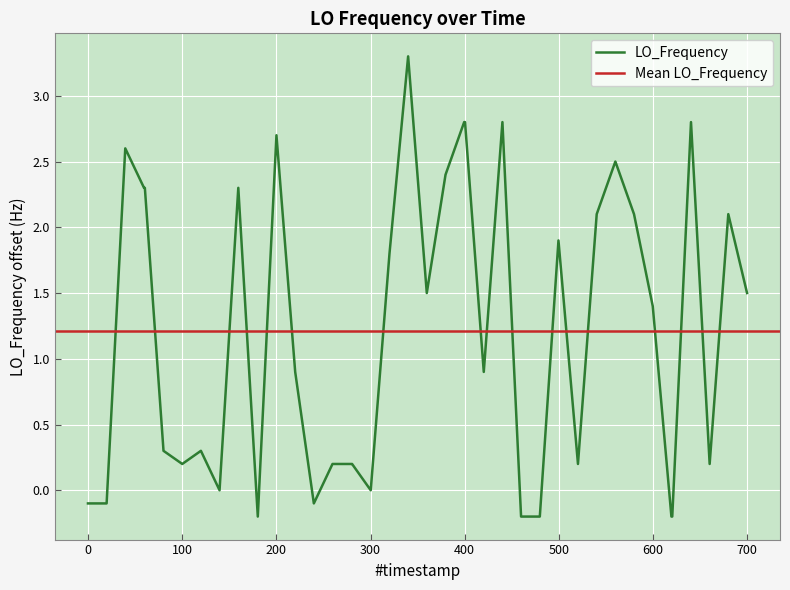

What is the highest value of the LO_Frequency series?

3.3